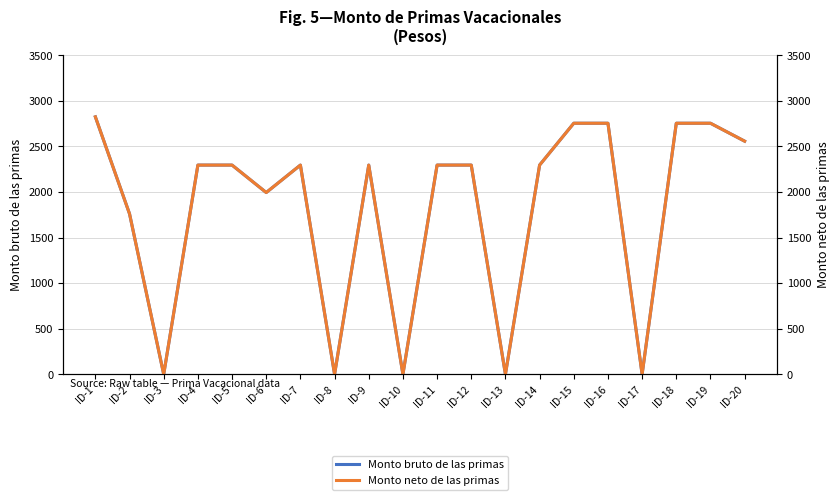

The value of Monto bruto de las primas at ID-9 is 4063.7. True or false?

False